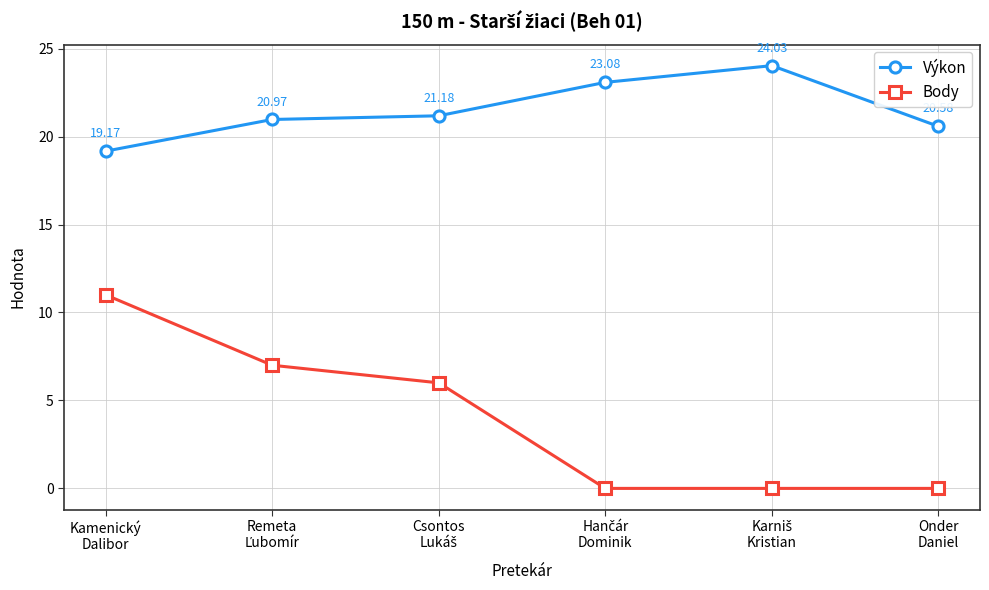

How many data points in Body are less than 6?

3